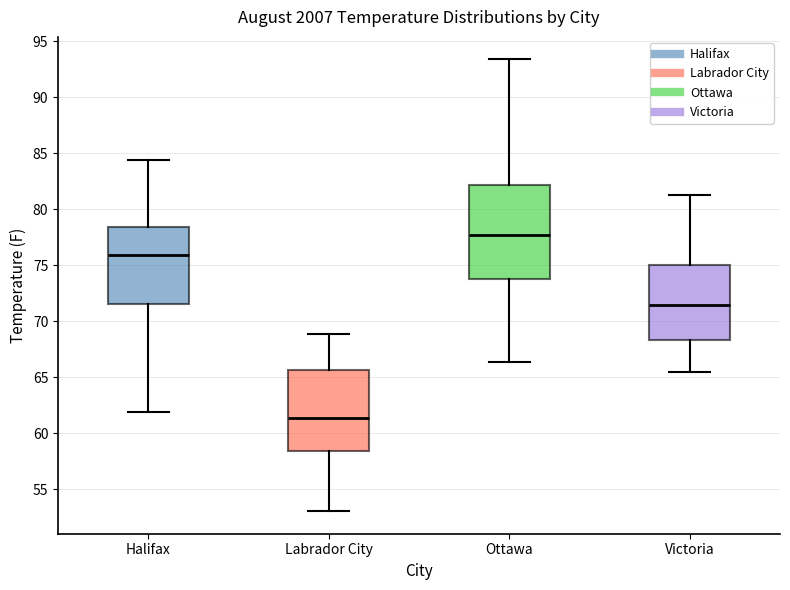

Reading left to right, read every box against the y-axis: the position of its median line, the range the box covers, and the ends of its whiskers. The values are not printed on the chart, so give them approximately, as read against the axis.

Halifax: median 76.0, box 71.5 to 78.5, whiskers 62.0 to 84.5
Labrador City: median 61.5, box 58.5 to 65.5, whiskers 53.0 to 69.0
Ottawa: median 77.5, box 74.0 to 82.0, whiskers 66.5 to 93.5
Victoria: median 71.5, box 68.5 to 75.0, whiskers 65.5 to 81.5